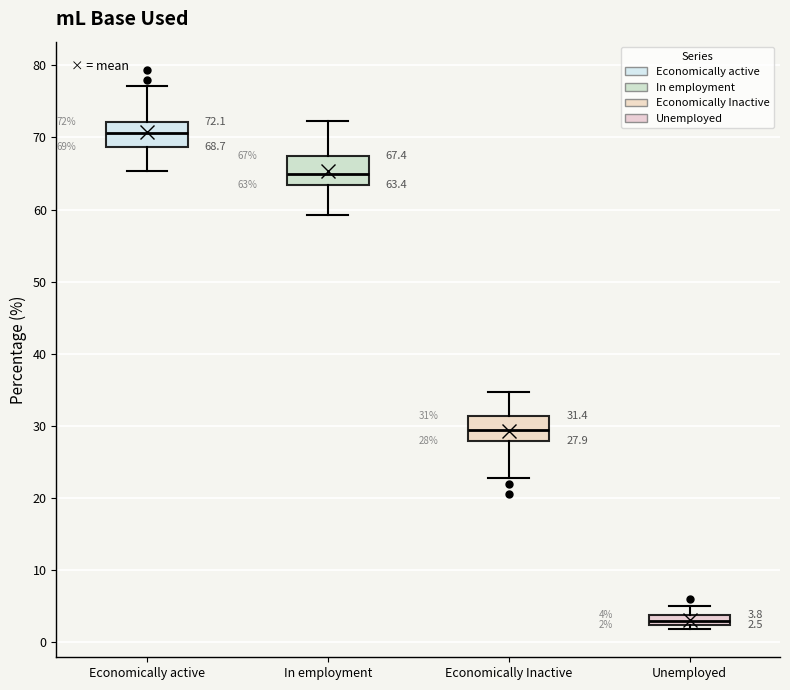

Which box has the lowest median line?

Unemployed